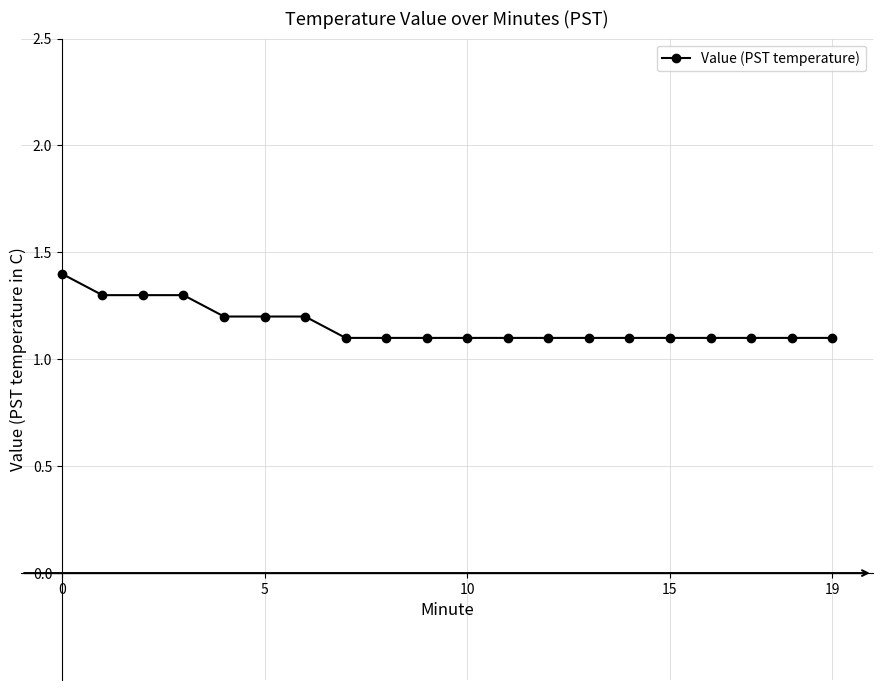

What is the greatest value displayed?

1.4